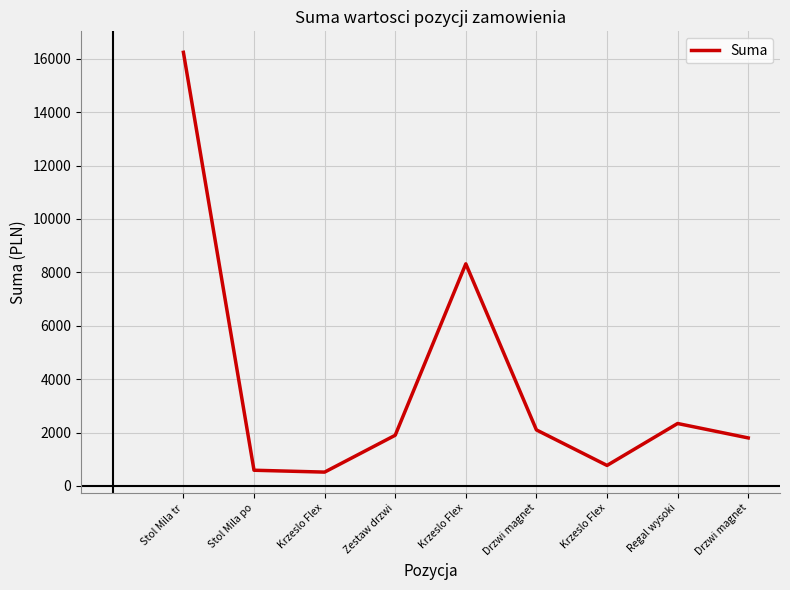

Does the chart have visible grid lines?

Yes